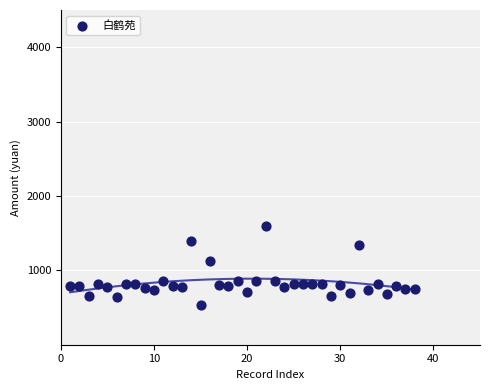

What is the range of Y values (max minus min)?

1070